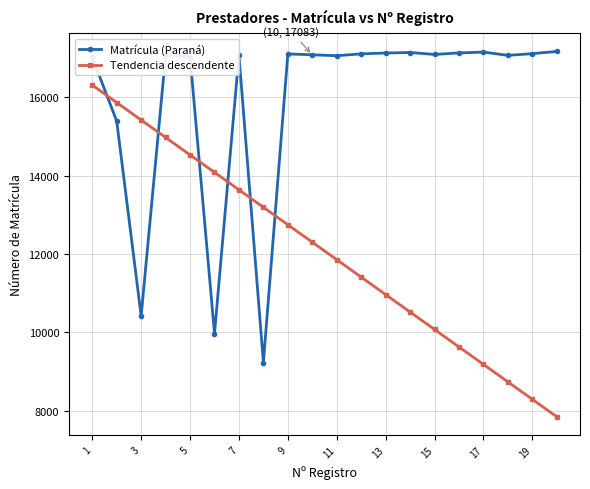

What are all the series names shown in the legend?

Matrícula (Paraná), Tendencia descendente